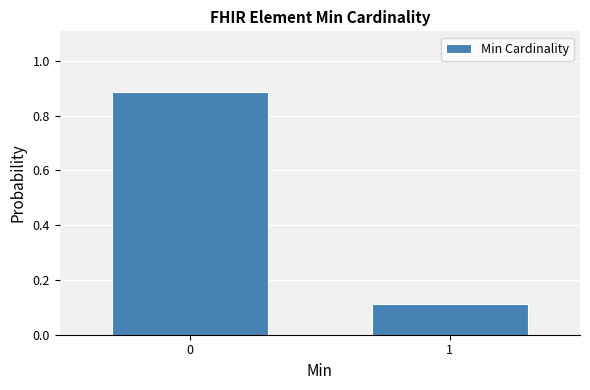

List the labels in order of value, largest first.

0, 1